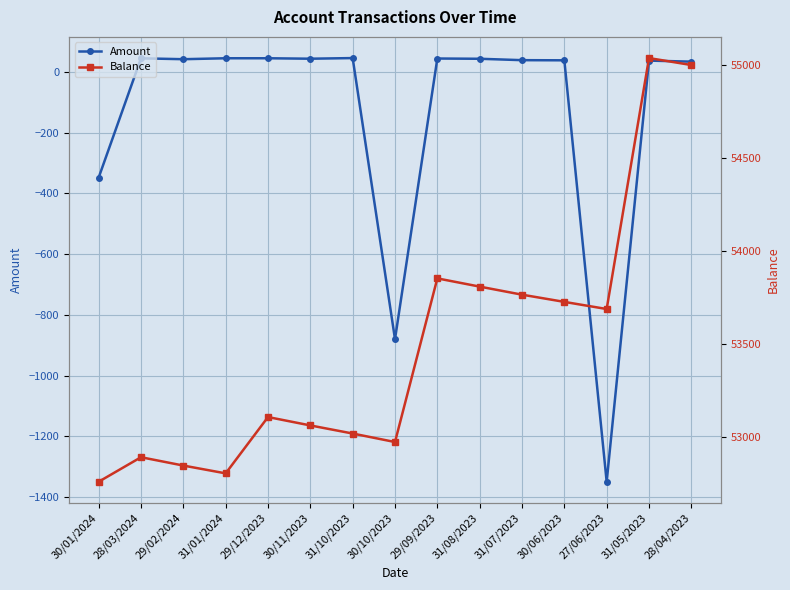

At 30/11/2023, list the series in order from largest to smallest.

Balance, Amount